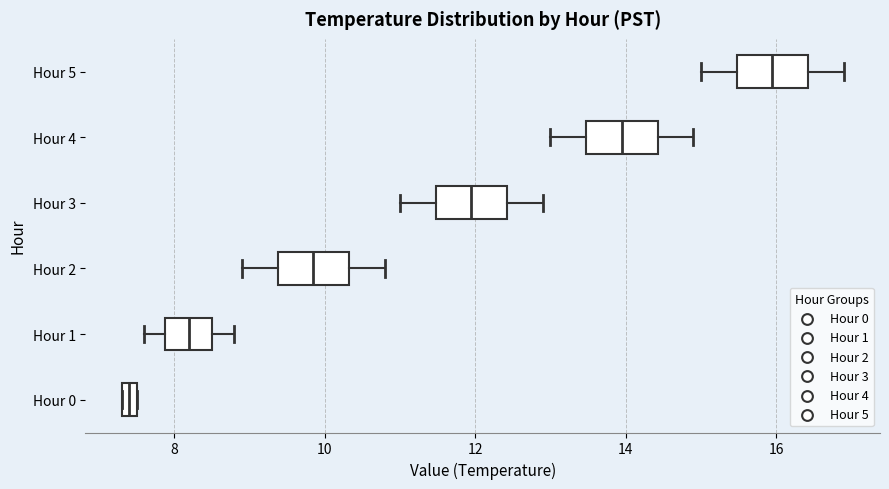

Which box has the furthest to the right median line?

Hour 5